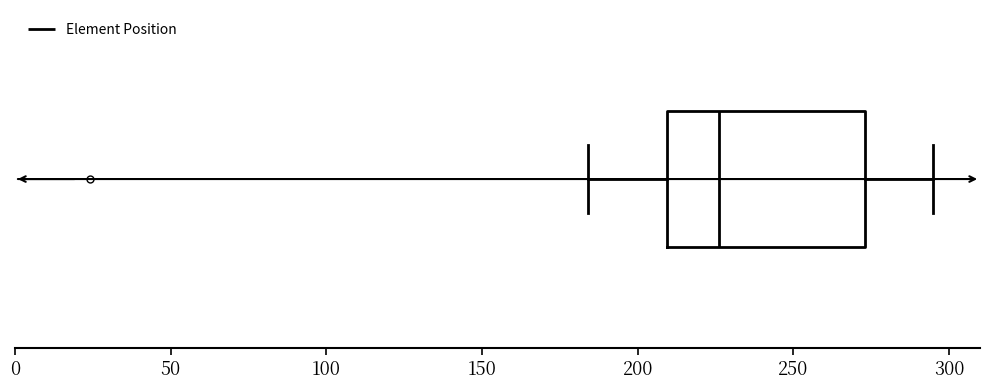

Where does the median line of the box sit on the x-axis? The values are not printed on the chart, so give them approximately, as read against the axis.

225